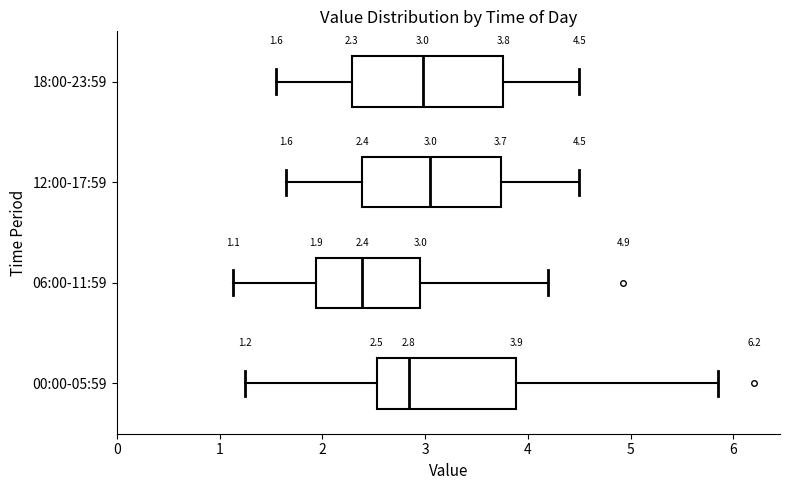

Which box is the widest, from its left edge to its right edge?

18:00-23:59